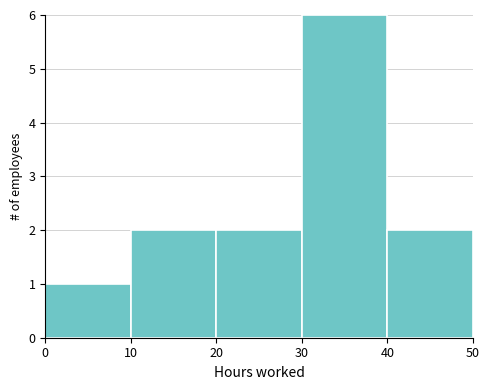

Reading left to right, transcribe this chart: for each bar, give the range it covers on the x-axis and its height. The values are not printed on the chart, so give them approximately, as read against the axis.

0 to 10: 1
10 to 20: 2
20 to 30: 2
30 to 40: 6
40 to 50: 2